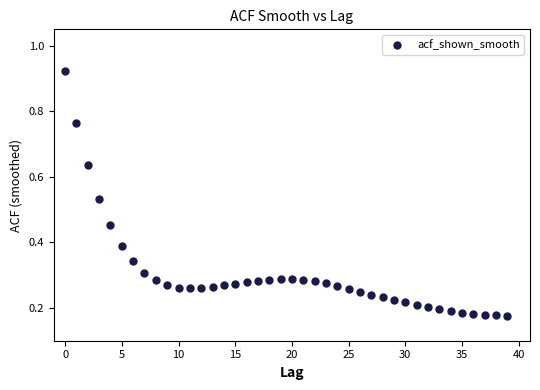

What is the range of Y values (max minus min)?

0.7